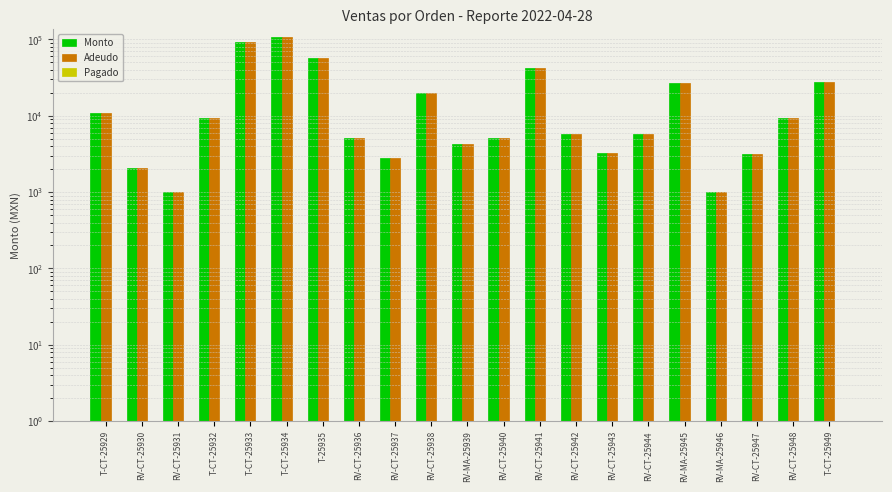

What is the label of the 18th bar from the left?

RV-MA-25946